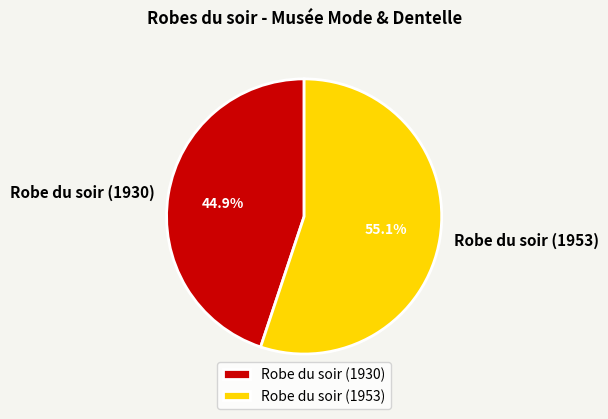

Rank the categories by value from lowest to highest.

Robe du soir (1930), Robe du soir (1953)